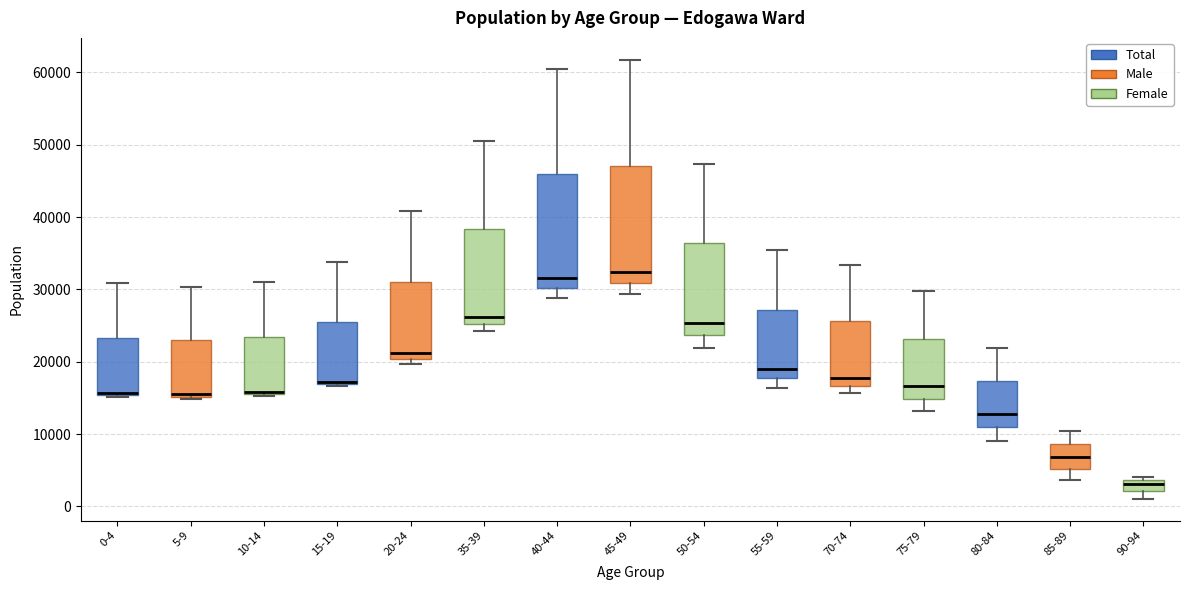

Where does the lower whisker of the box for 50-54 end on the y-axis? The values are not printed on the chart, so give them approximately, as read against the axis.

22000